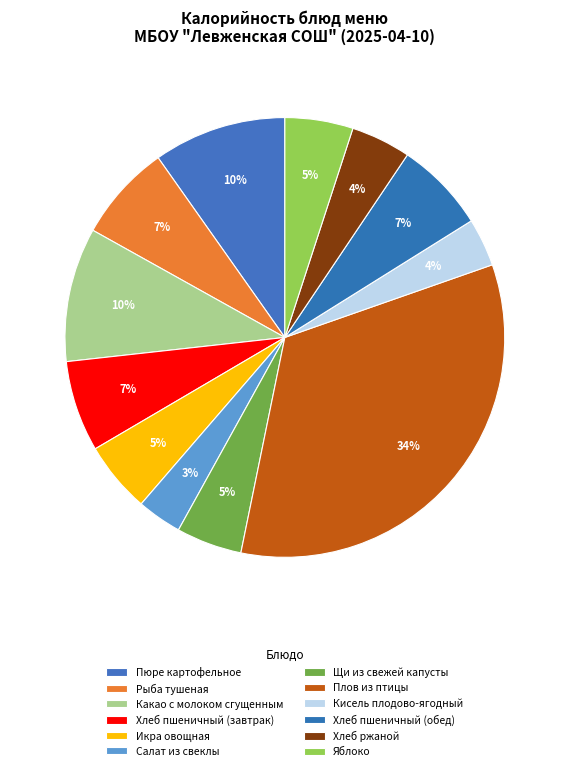

True or false: Щи из свежей капусты accounts for 5% of the total.

True